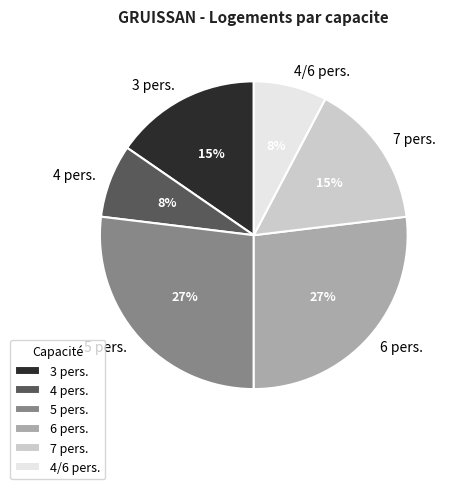

Is it true that 5 pers. is 12% of the pie?

False